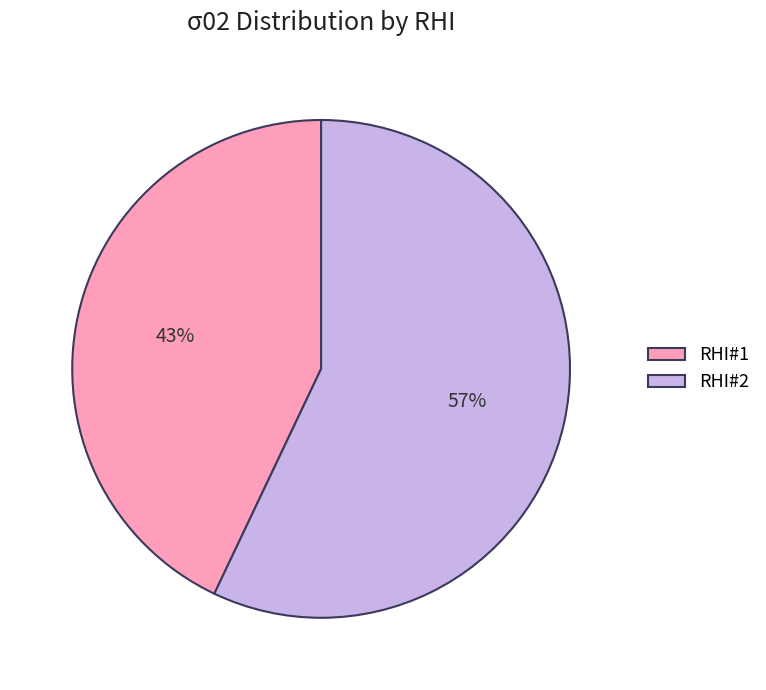

True or false: RHI#2 accounts for 57% of the total.

True